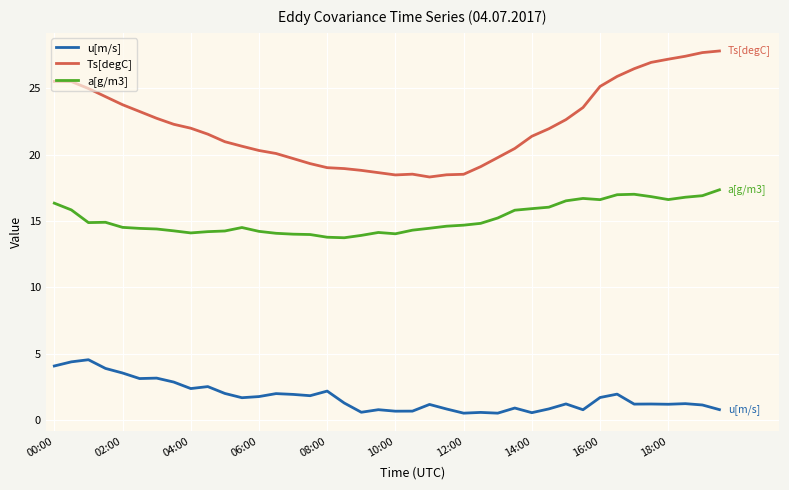

Rank the series by their maximum value, from highest to lowest.

Ts[degC], a[g/m3], u[m/s]